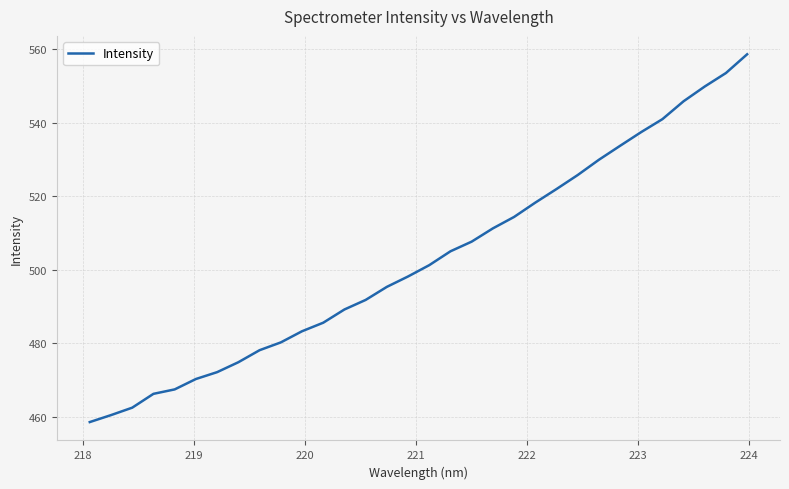

What is the maximum value shown in the chart?

558.7